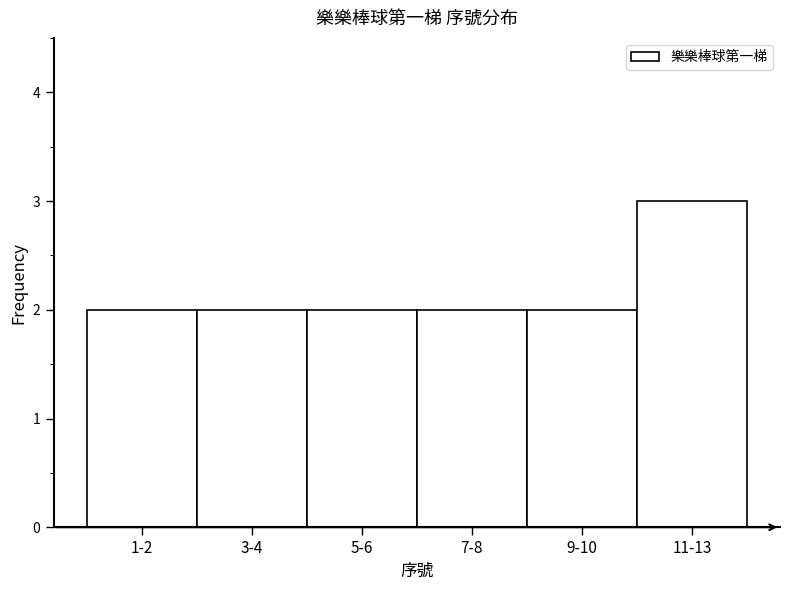

Reading left to right, transcribe all the data shown in this chart.

2	2	2	2	2	3